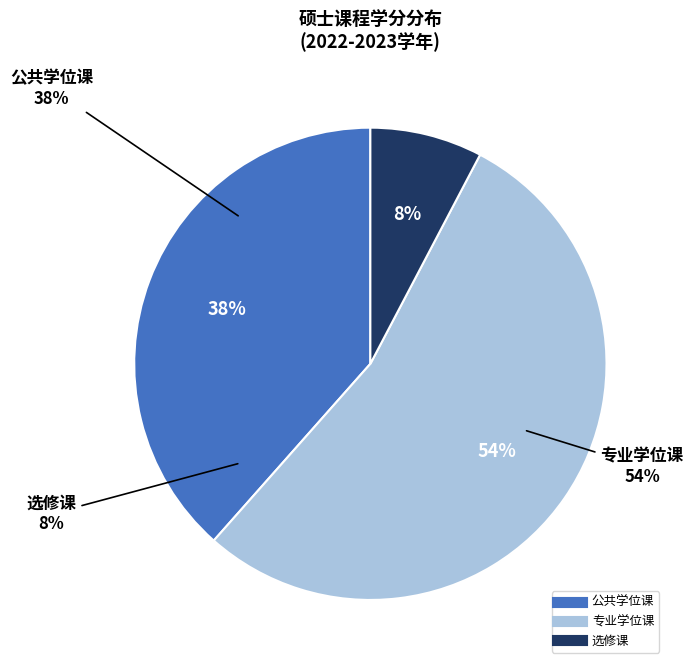

What percentage is the 选修课 slice, to the nearest percent?

8%